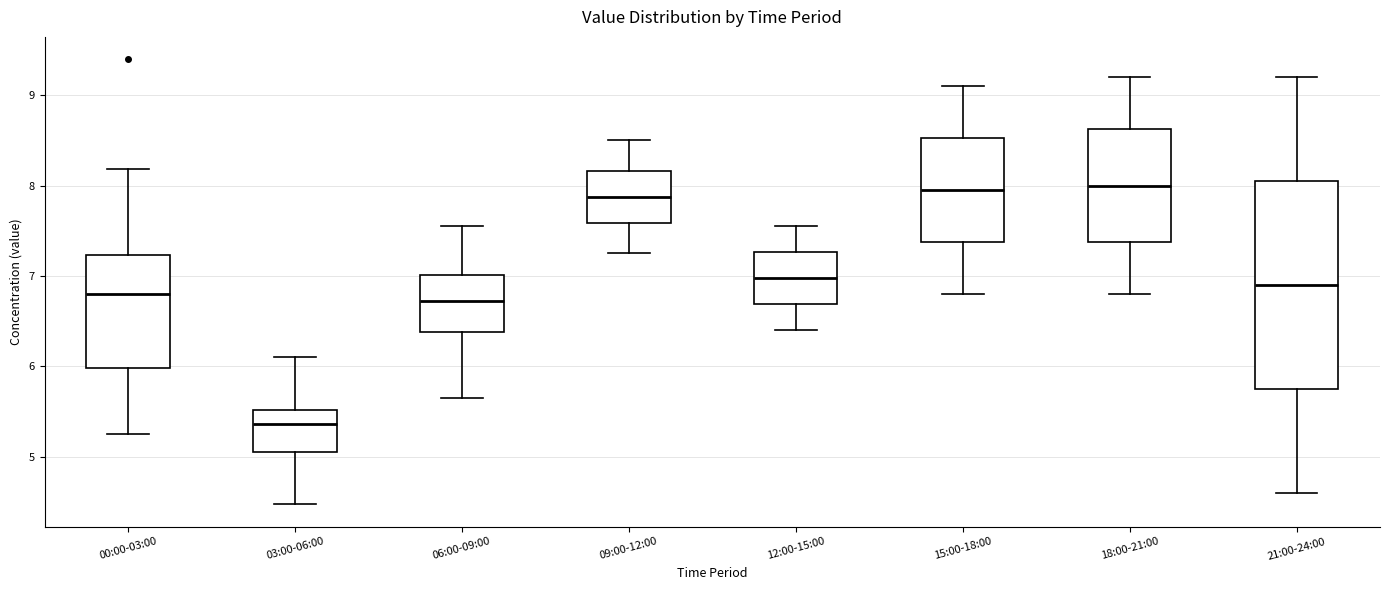

Comparing the boxes themselves (not the whiskers), which one is the tallest?

21:00-24:00